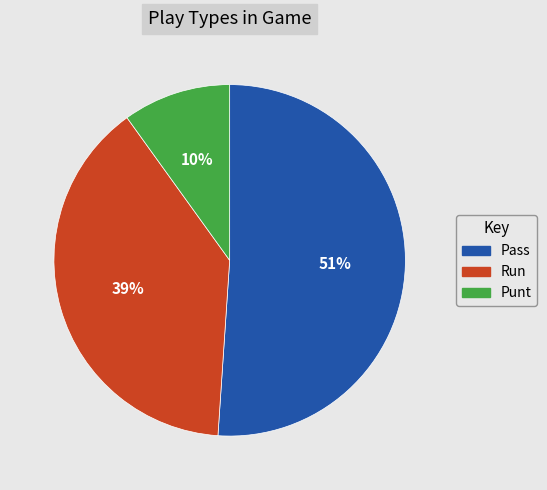

Is the sum of Pass and Run greater than half?

Yes